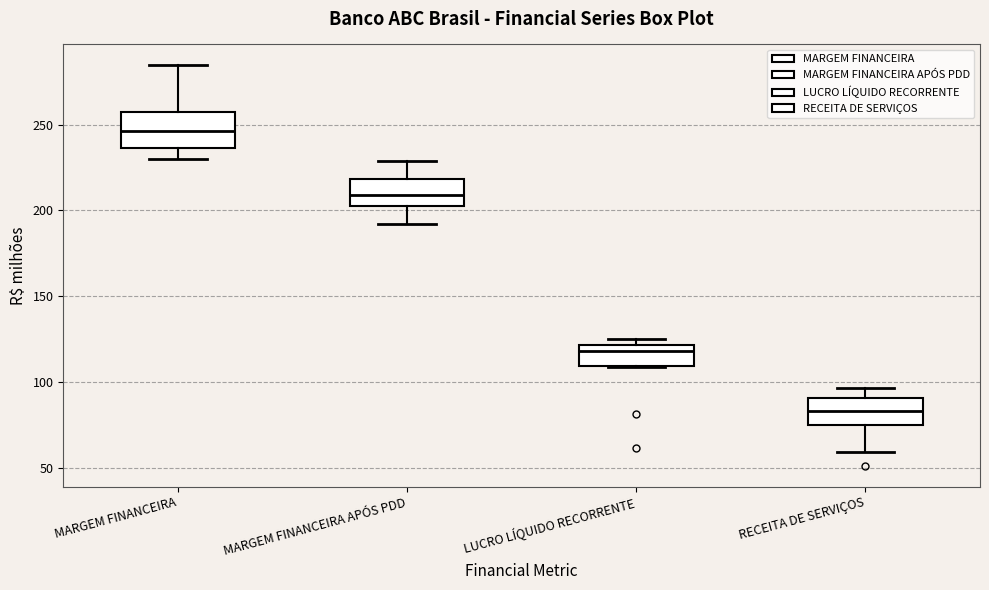

Reading left to right, transcribe this box plot: for each box, give where its median line is, the range the box spans, and where its two whiskers end, as read against the y-axis. The values are not printed on the chart, so give them approximately, as read against the axis.

MARGEM FINANCEIRA: median 245, box 235 to 255, whiskers 230 to 285
MARGEM FINANCEIRA APÓS PDD: median 210, box 205 to 220, whiskers 190 to 230
LUCRO LÍQUIDO RECORRENTE: median 120 (just below the box's upper edge), box 110 to 120, whiskers 110 to 125
RECEITA DE SERVIÇOS: median 85, box 75 to 90, whiskers 60 to 95